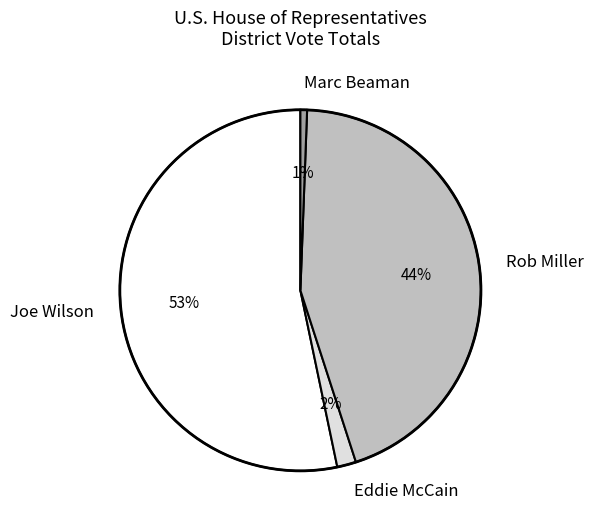

Is there a majority slice in this chart?

Yes